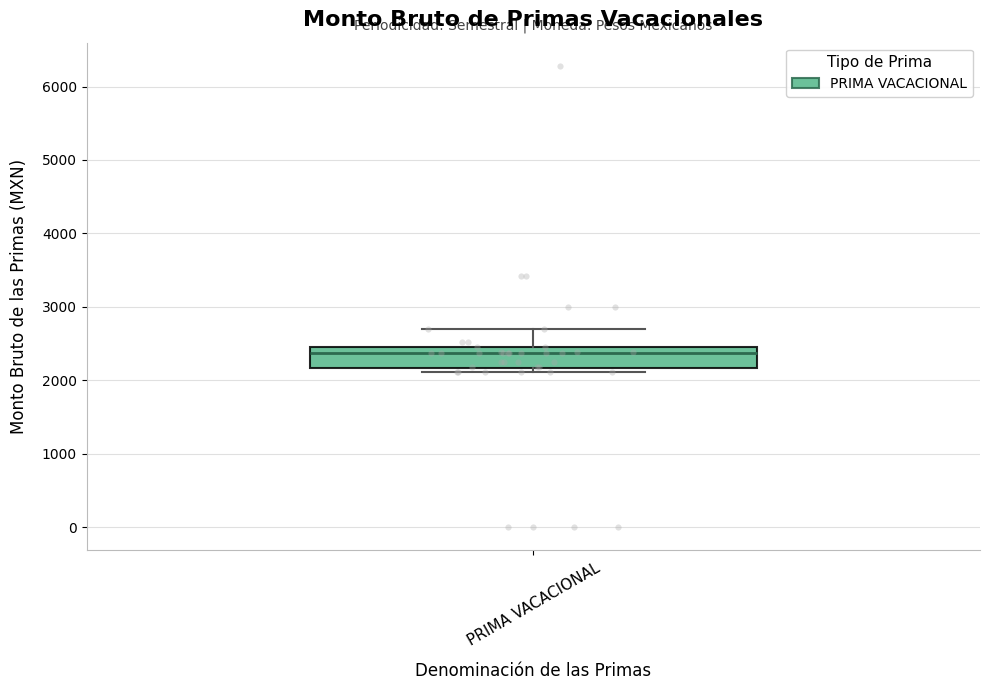

Read this box plot against the y-axis: the position of the median line, the range covered by the box, and the ends of both whiskers. The values are not printed on the chart, so give them approximately, as read against the axis.

median 2400, box 2200 to 2500, whiskers 2100 to 2700